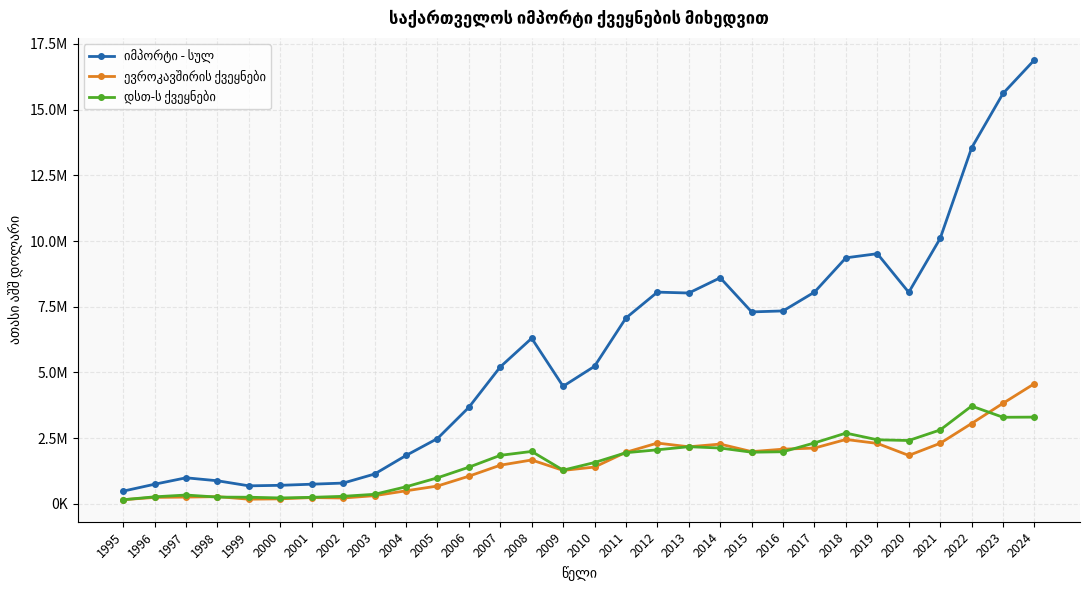

What is the spread (max minus min) of values at 2018?

6908279.7